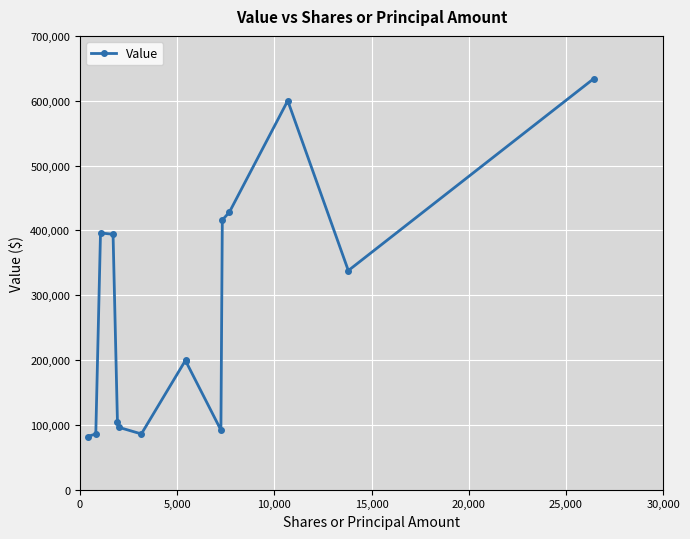

How many data points does each series have?

15